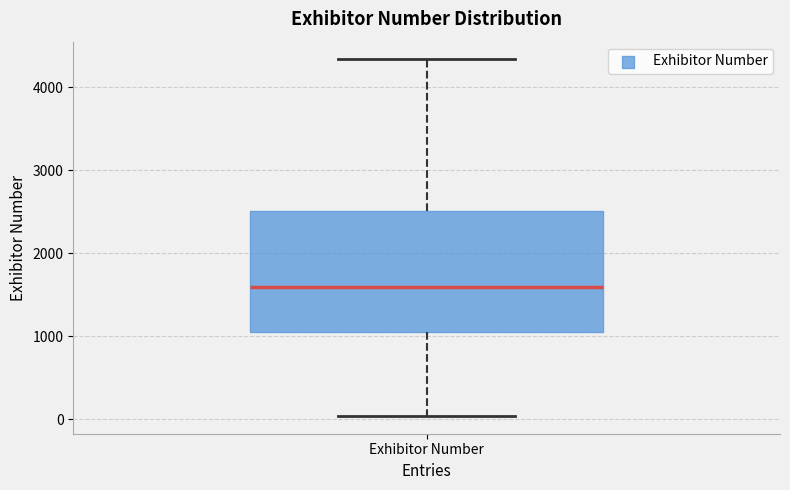

Read this box plot against the y-axis: the position of the median line, the range covered by the box, and the ends of both whiskers. The values are not printed on the chart, so give them approximately, as read against the axis.

median 1600, box 1100 to 2500, whiskers 0 to 4300